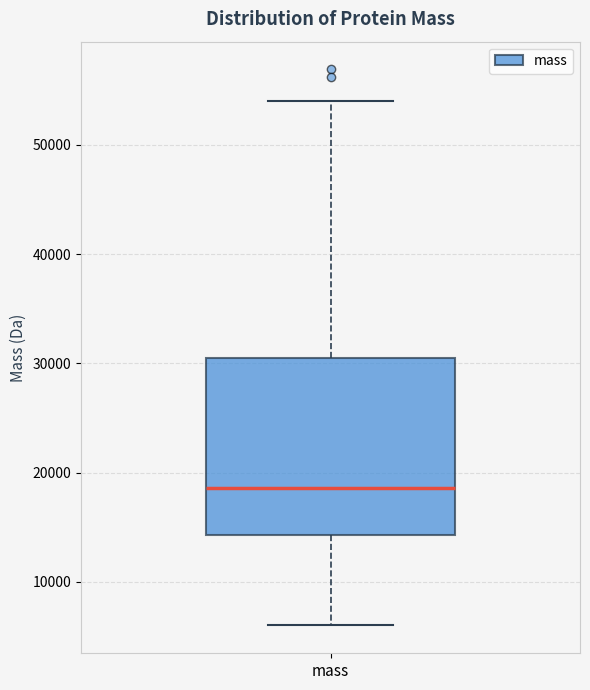

Transcribe this box plot: give where the median line is, the range the box spans, and where the two whiskers end, as read against the y-axis. The values are not printed on the chart, so give them approximately, as read against the axis.

median 19000, box 14000 to 30000, whiskers 6000 to 54000